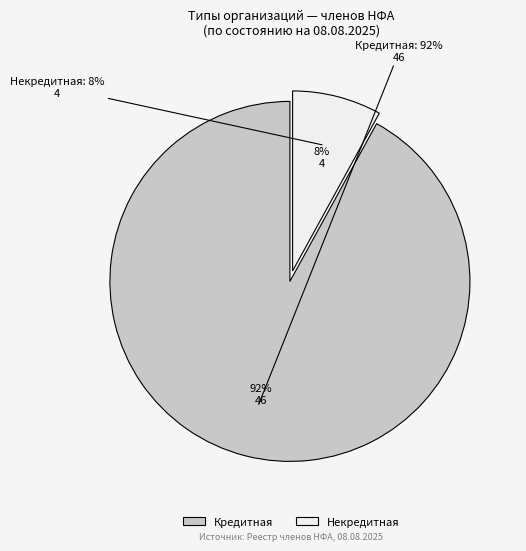

How many segments does this pie chart have?

2